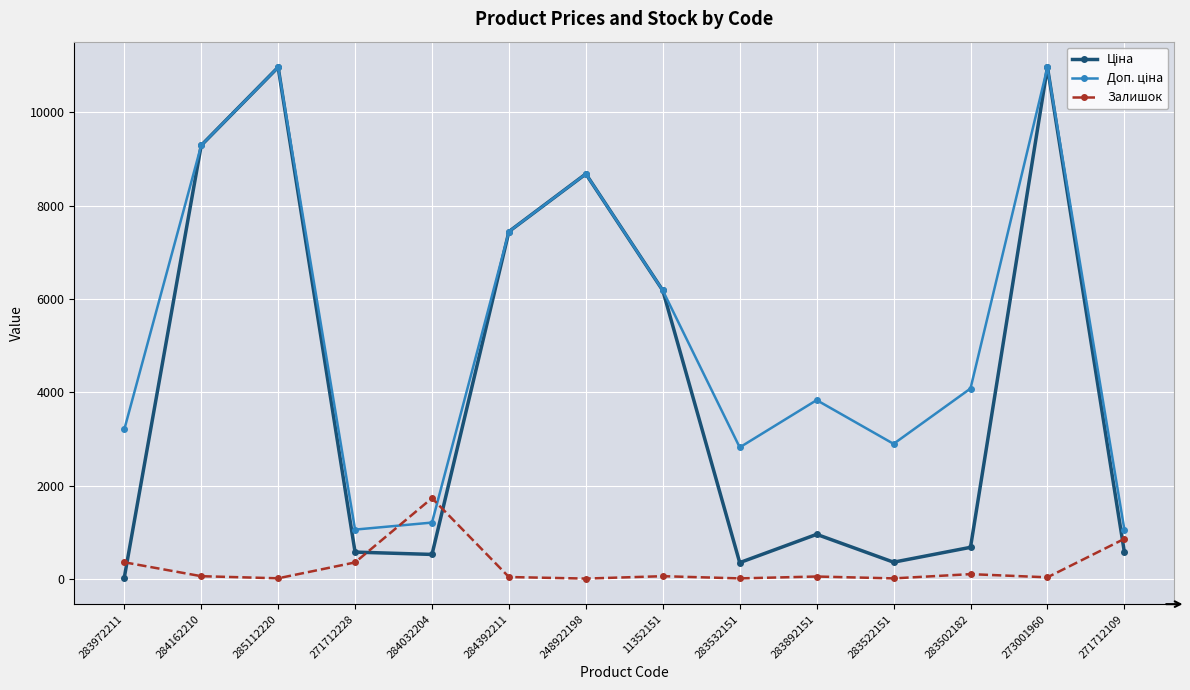

Is it true that Залишок equals 44.0 at 284392211?

True